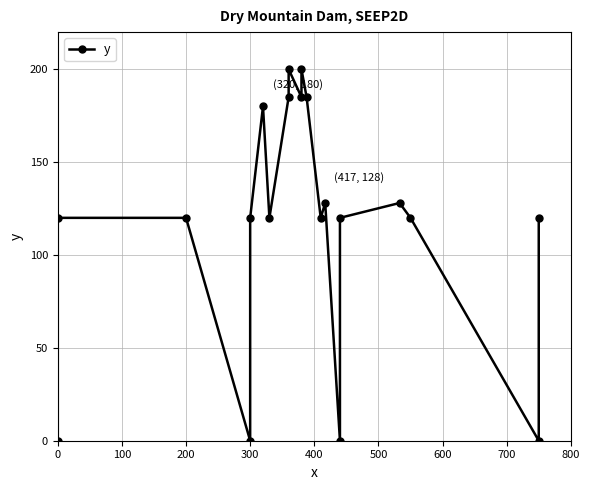

What is the value of the 3rd point from the left?

120